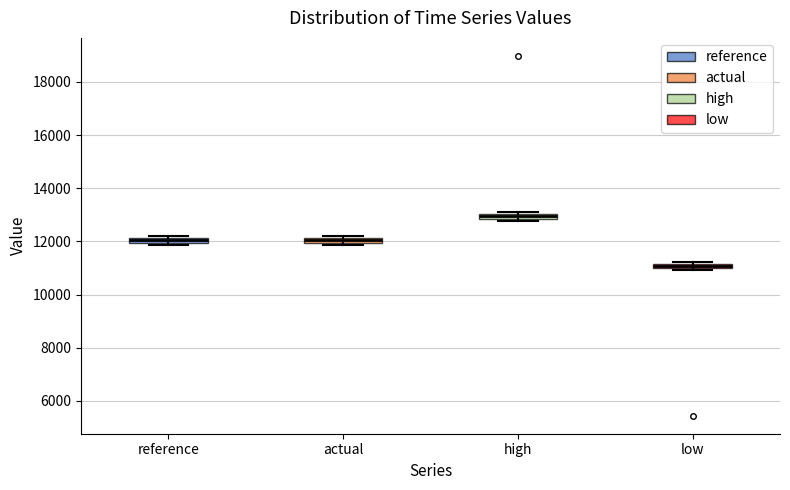

Where is the lower edge of the box for reference on the y-axis? The values are not printed on the chart, so give them approximately, as read against the axis.

12000